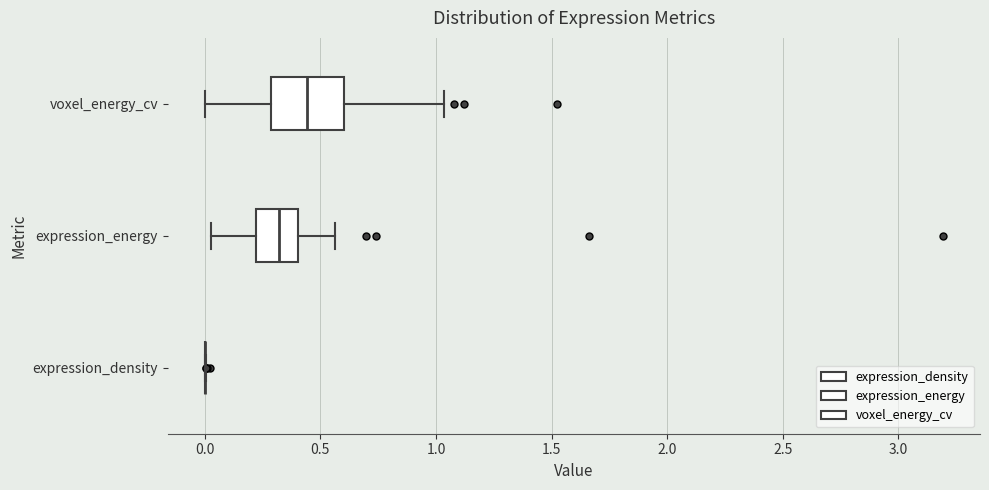

Comparing the boxes themselves (not the whiskers), which one is the widest?

voxel_energy_cv